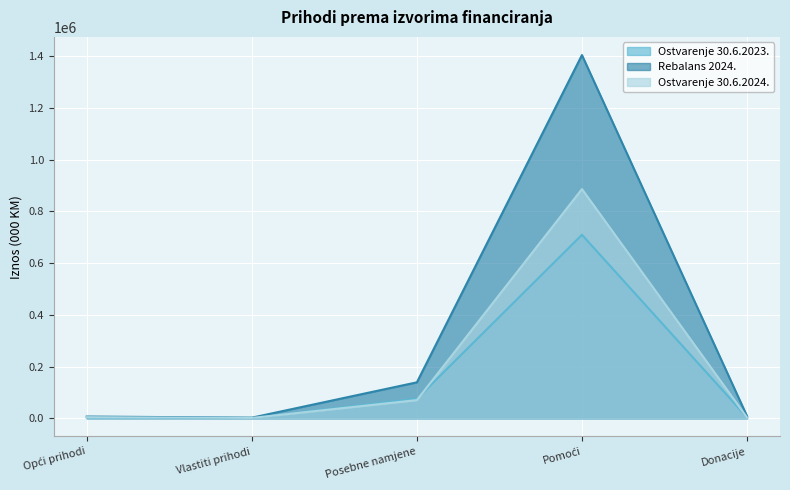

What position from the left is Pomoći?

4